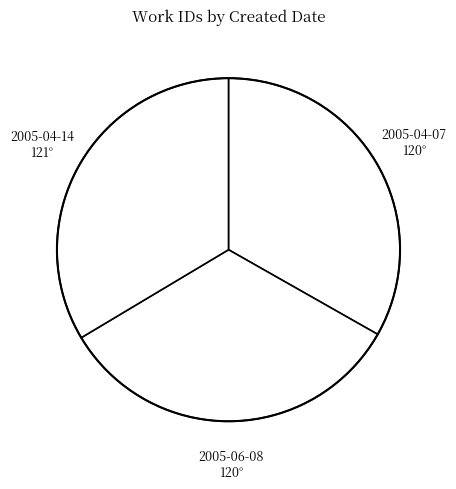

Does 2005-04-14 account for over 50% of the chart?

No